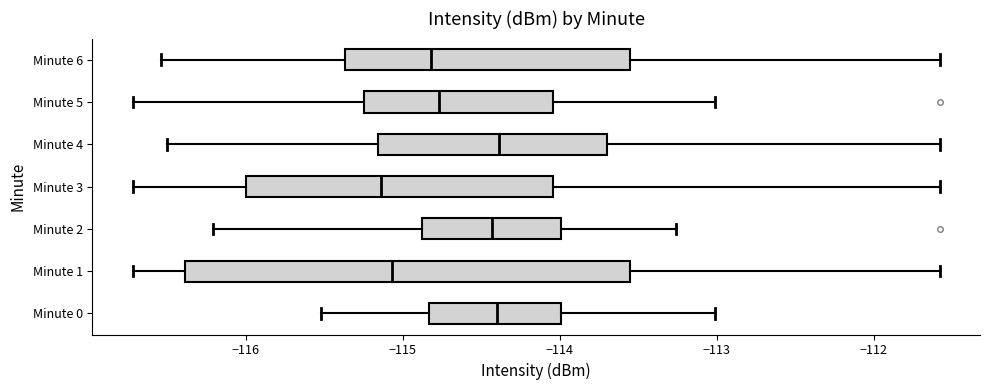

Reading bottom to top, read every box against the x-axis: the position of its median line, the range the box covers, and the ends of its whiskers. The values are not printed on the chart, so give them approximately, as read against the axis.

Minute 0: median -114.4, box -114.8 to -114.0, whiskers -115.5 to -113.0
Minute 1: median -115.1, box -116.4 to -113.5, whiskers -116.7 to -111.6
Minute 2: median -114.4, box -114.9 to -114.0, whiskers -116.2 to -113.3
Minute 3: median -115.1, box -116.0 to -114.0, whiskers -116.7 to -111.6
Minute 4: median -114.4, box -115.2 to -113.7, whiskers -116.5 to -111.6
Minute 5: median -114.8, box -115.2 to -114.0, whiskers -116.7 to -113.0
Minute 6: median -114.8, box -115.4 to -113.5, whiskers -116.5 to -111.6